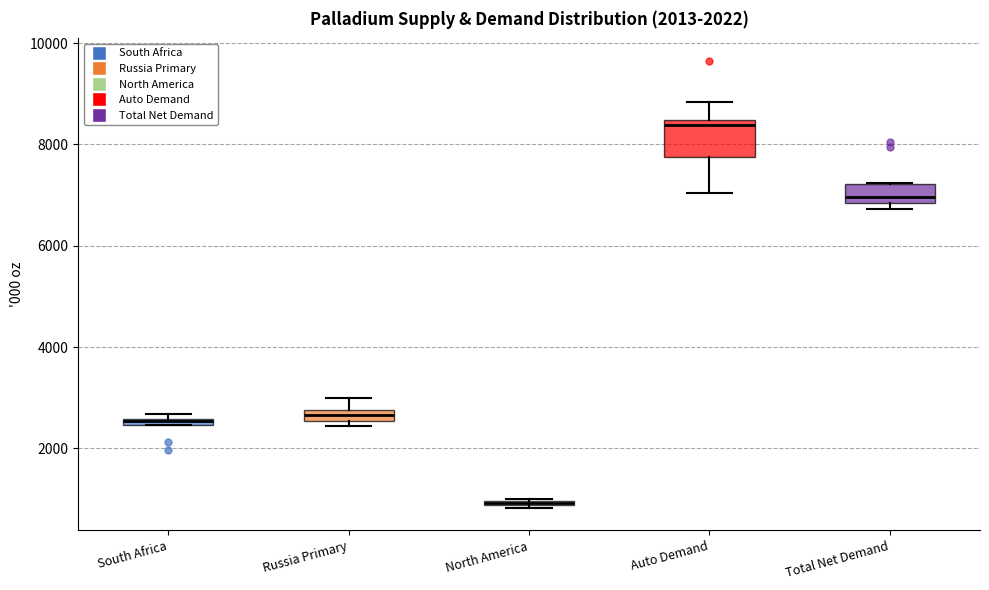

Which box is the tallest, from its lower edge to its upper edge?

Auto Demand